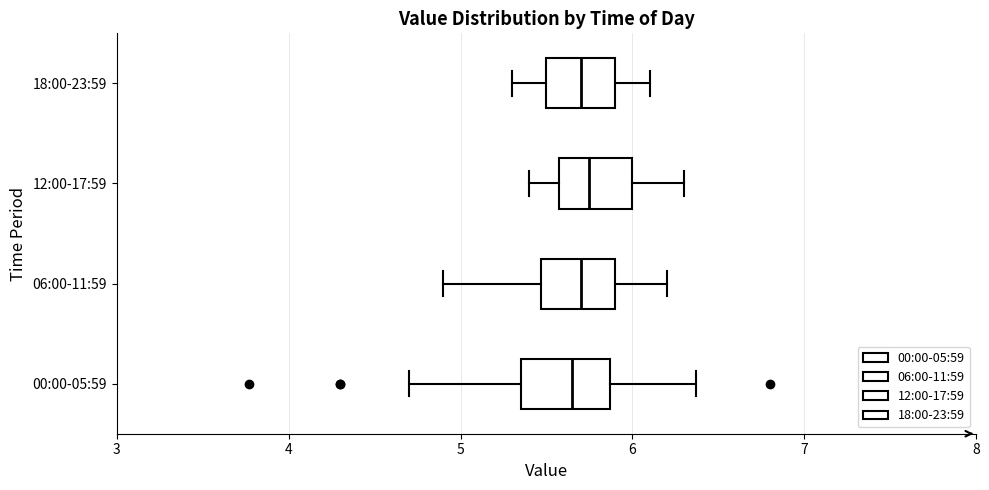

Reading bottom to top, read every box against the x-axis: the position of its median line, the range the box covers, and the ends of its whiskers. The values are not printed on the chart, so give them approximately, as read against the axis.

00:00-05:59: median 5.7, box 5.4 to 5.9, whiskers 4.7 to 6.4
06:00-11:59: median 5.7, box 5.5 to 5.9, whiskers 4.9 to 6.2
12:00-17:59: median 5.8, box 5.6 to 6.0, whiskers 5.4 to 6.3
18:00-23:59: median 5.7, box 5.5 to 5.9, whiskers 5.3 to 6.1